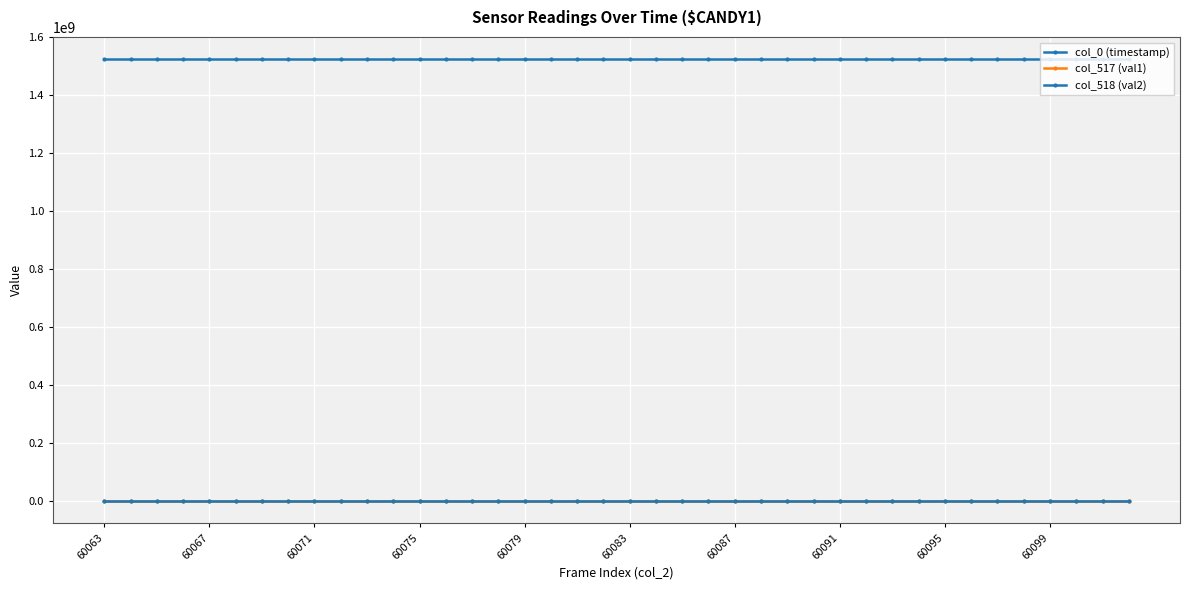

List the series in order of their peak value, highest first.

col_0 (timestamp), col_518 (val2), col_517 (val1)